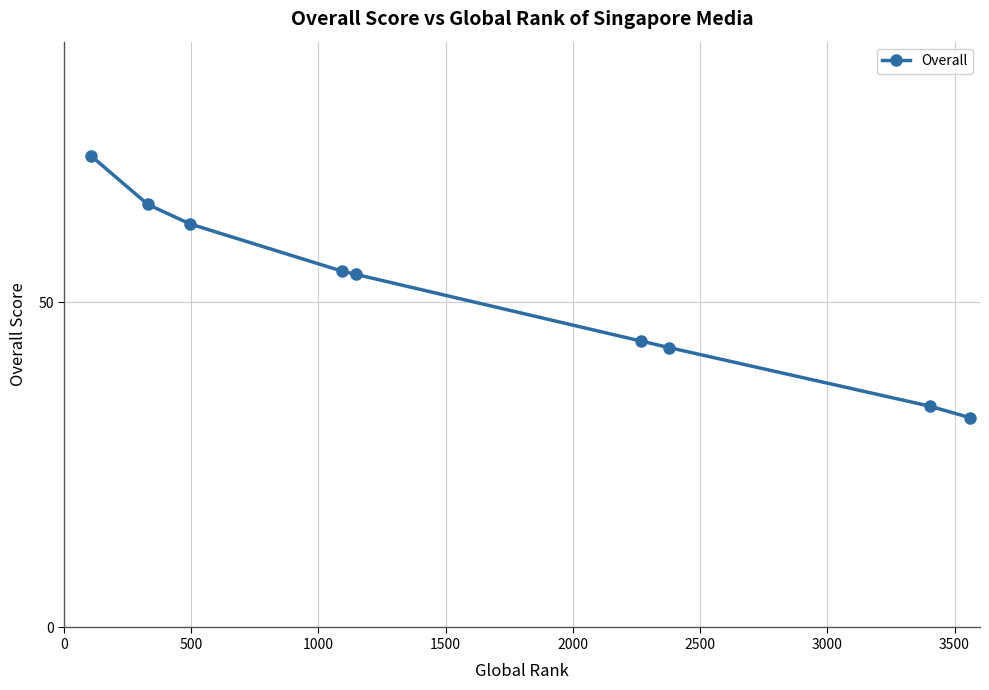

What is the value of the 1st point from the left?

72.5